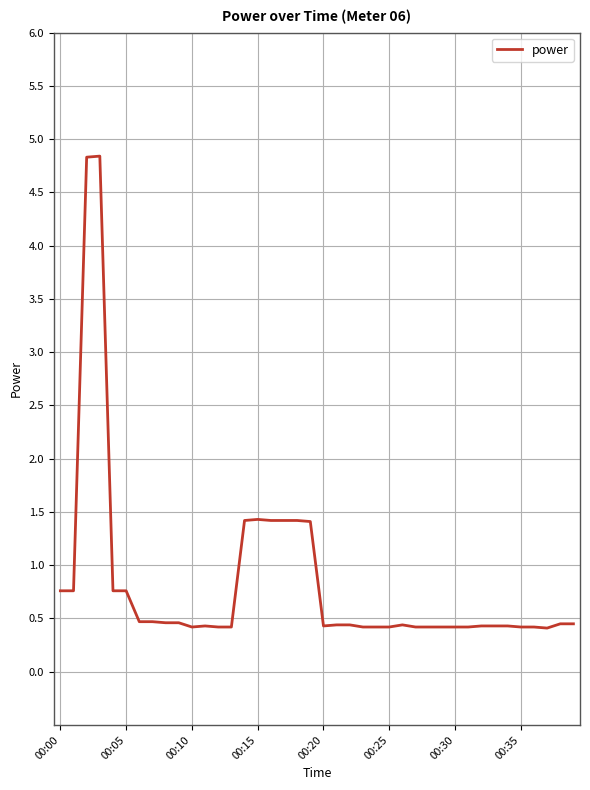

What is the greatest value displayed?

4.8